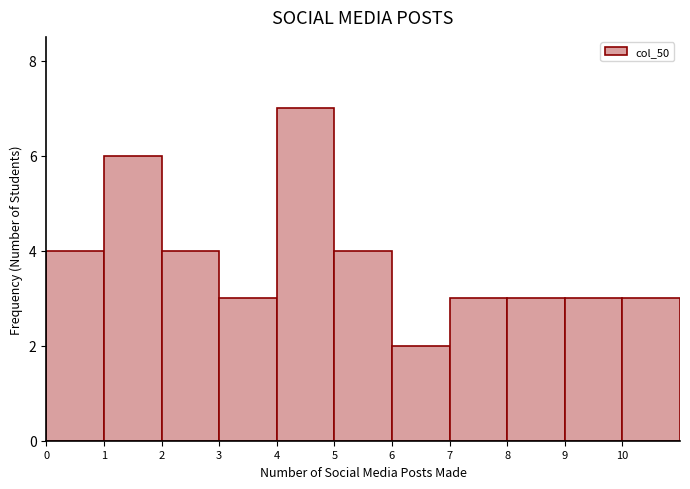

Reading left to right, list every bar in this chart as the range it spans on the x-axis followed by its height. The values are not printed on the chart, so give them approximately, as read against the axis.

0 to 1: 4
1 to 2: 6
2 to 3: 4
3 to 4: 3
4 to 5: 7
5 to 6: 4
6 to 7: 2
7 to 8: 3
8 to 9: 3
9 to 10: 3
10 to 11: 3